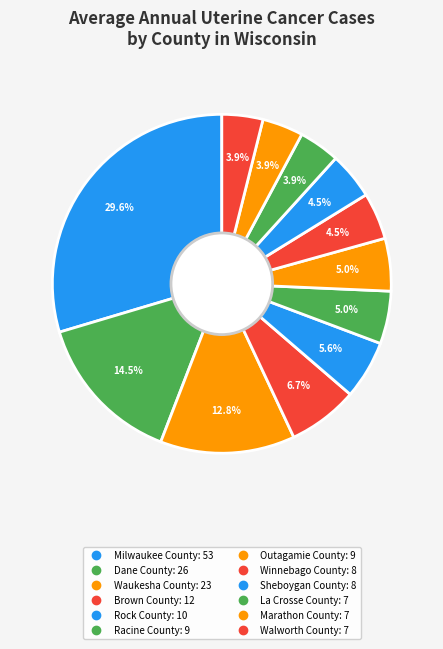

Count the number of slices in the pie.

12